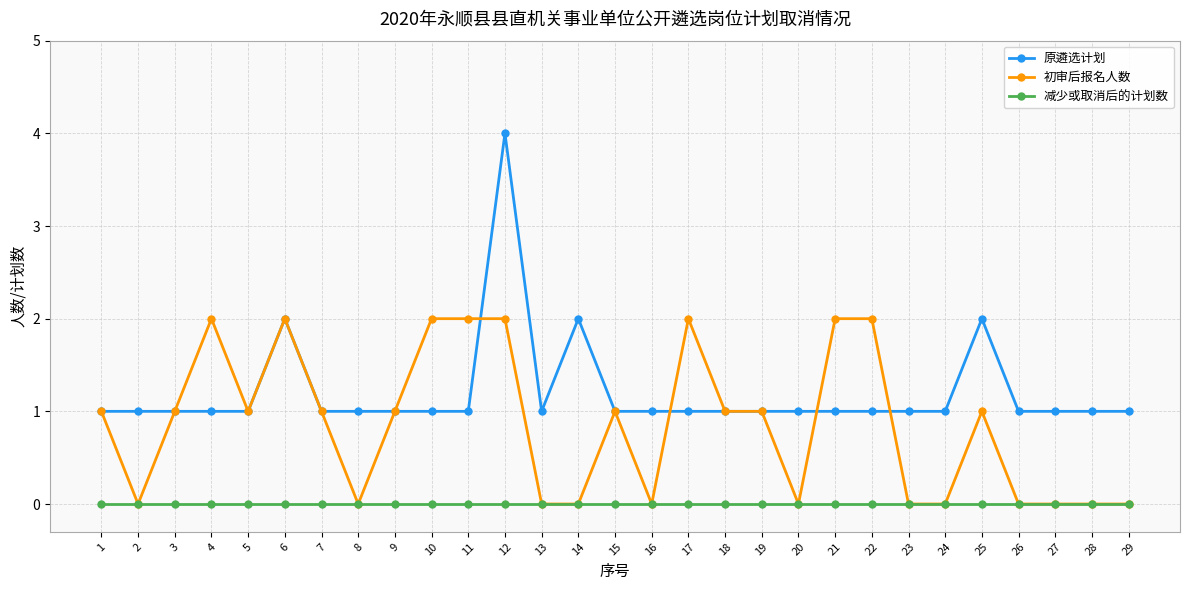

True or false: 初审后报名人数 has a value of 1 at 6.

False